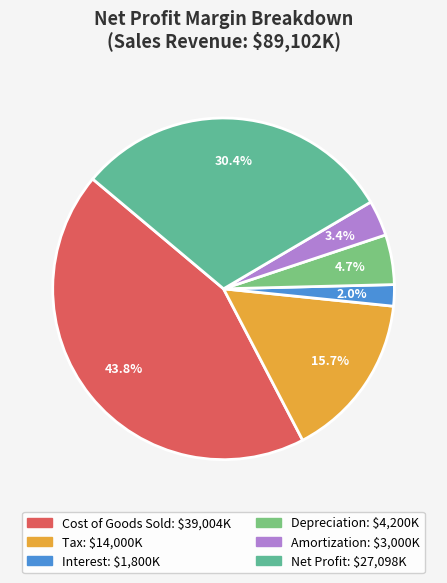

Which category has the smallest portion of the pie?

Interest